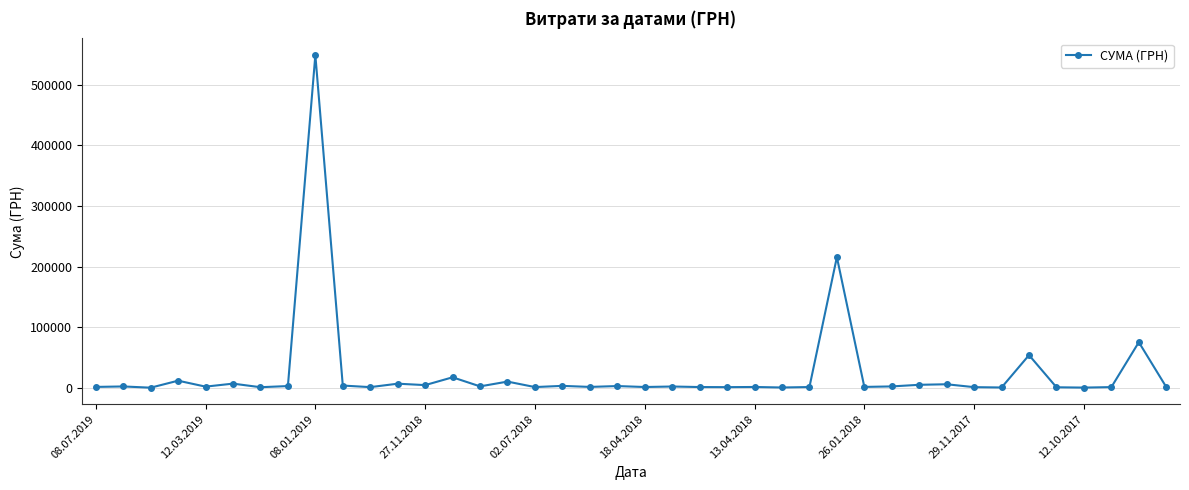

How many lines are shown in the chart?

1